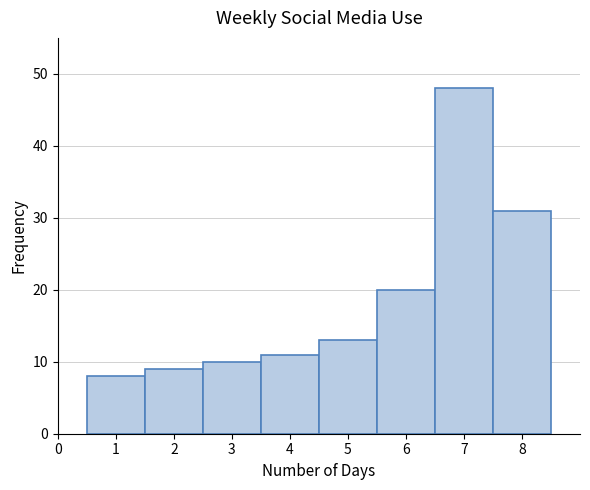

Reading left to right, list every bar in this chart as the range it spans on the x-axis followed by its height. The values are not printed on the chart, so give them approximately, as read against the axis.

0.5 to 1.5: 8
1.5 to 2.5: 9
2.5 to 3.5: 10
3.5 to 4.5: 11
4.5 to 5.5: 13
5.5 to 6.5: 20
6.5 to 7.5: 48
7.5 to 8.5: 31